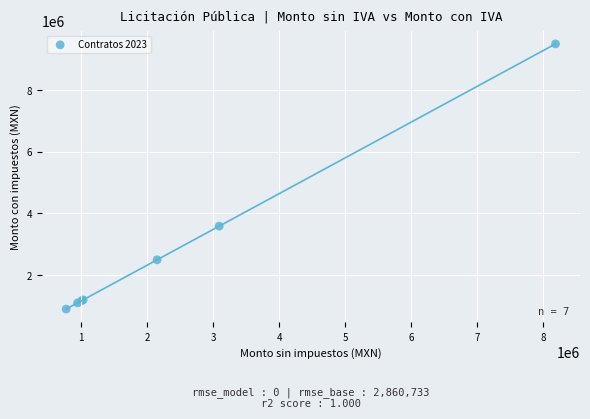

What Y value in the scatter plot is closest to 5199619?

3589392.8